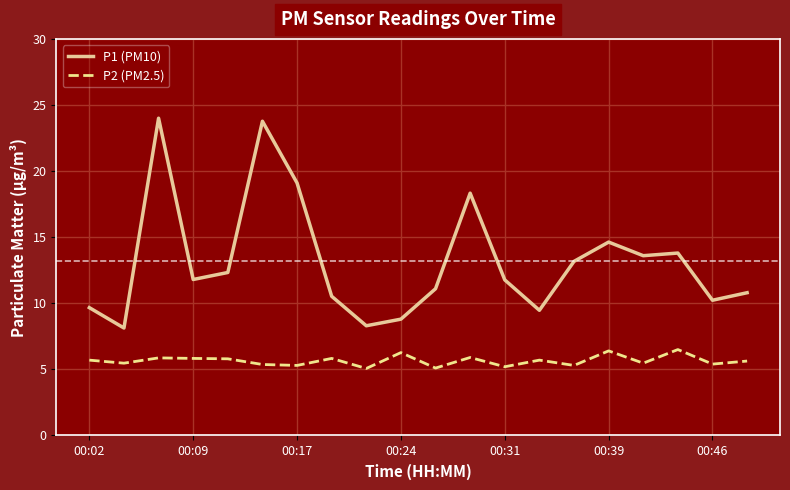

True or false: P1 (PM10) and P2 (PM2.5) cross at least once.

False